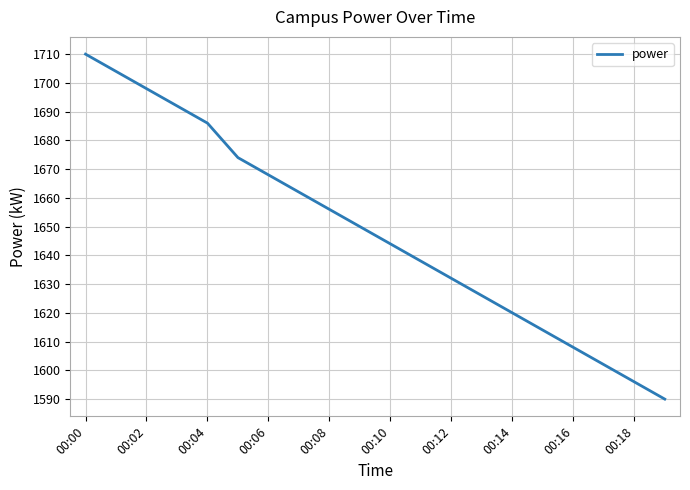

What is the maximum value shown in the chart?

1710